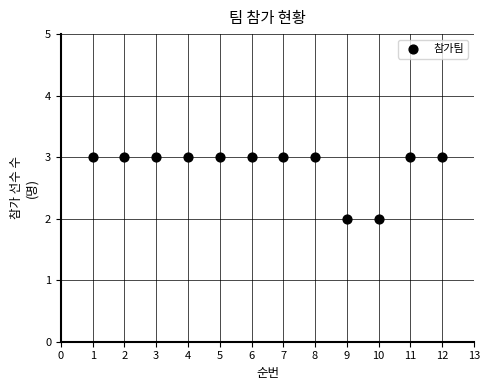

What is the average Y value?

3